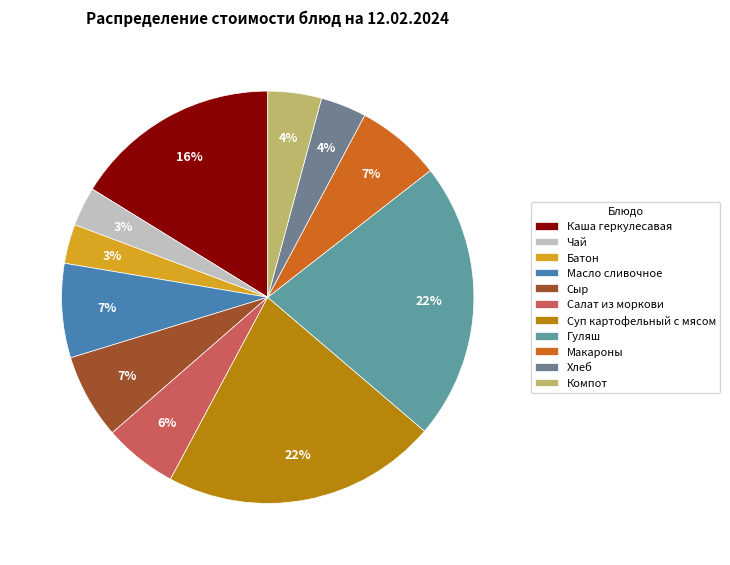

How many segments does this pie chart have?

11